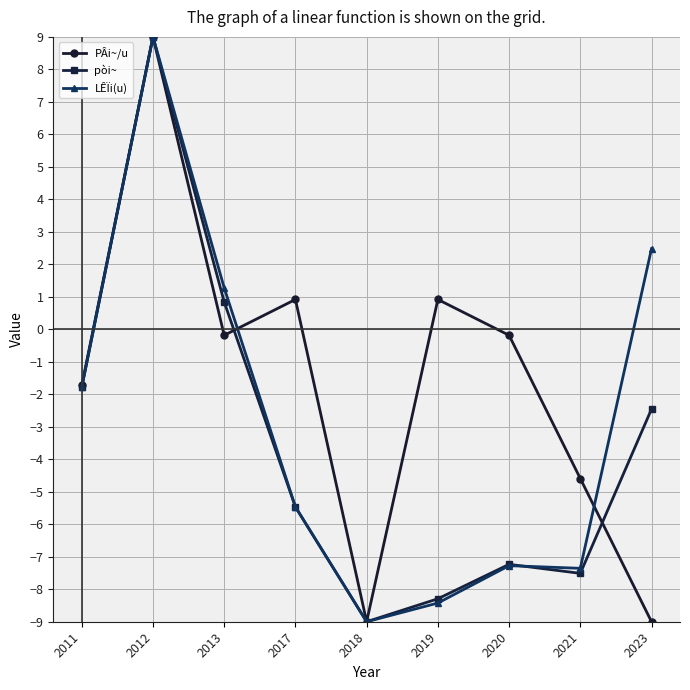

How many series are shown in this chart?

3